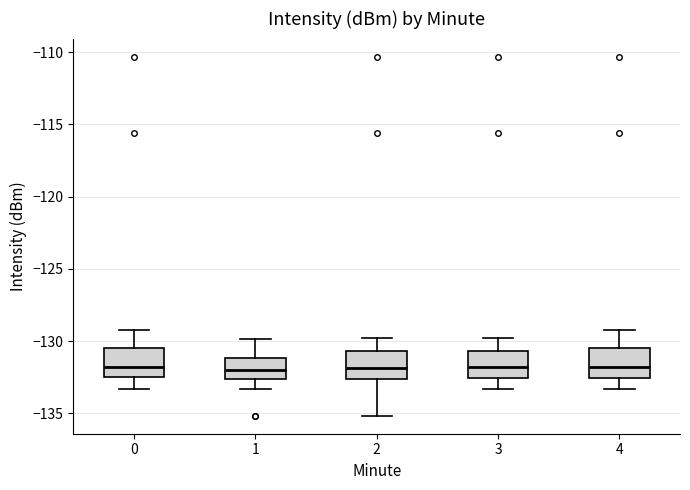

Reading left to right, transcribe this box plot: for each box, give where its median line is, the range the box spans, and where its two whiskers end, as read against the y-axis. The values are not printed on the chart, so give them approximately, as read against the axis.

0: median -132.0, box -132.5 to -130.5, whiskers -133.5 to -129.0
1: median -132.0, box -132.5 to -131.0, whiskers -133.5 to -130.0
2: median -132.0, box -132.5 to -130.5, whiskers -135.0 to -130.0
3: median -132.0, box -132.5 to -130.5, whiskers -133.5 to -130.0
4: median -132.0, box -132.5 to -130.5, whiskers -133.5 to -129.0